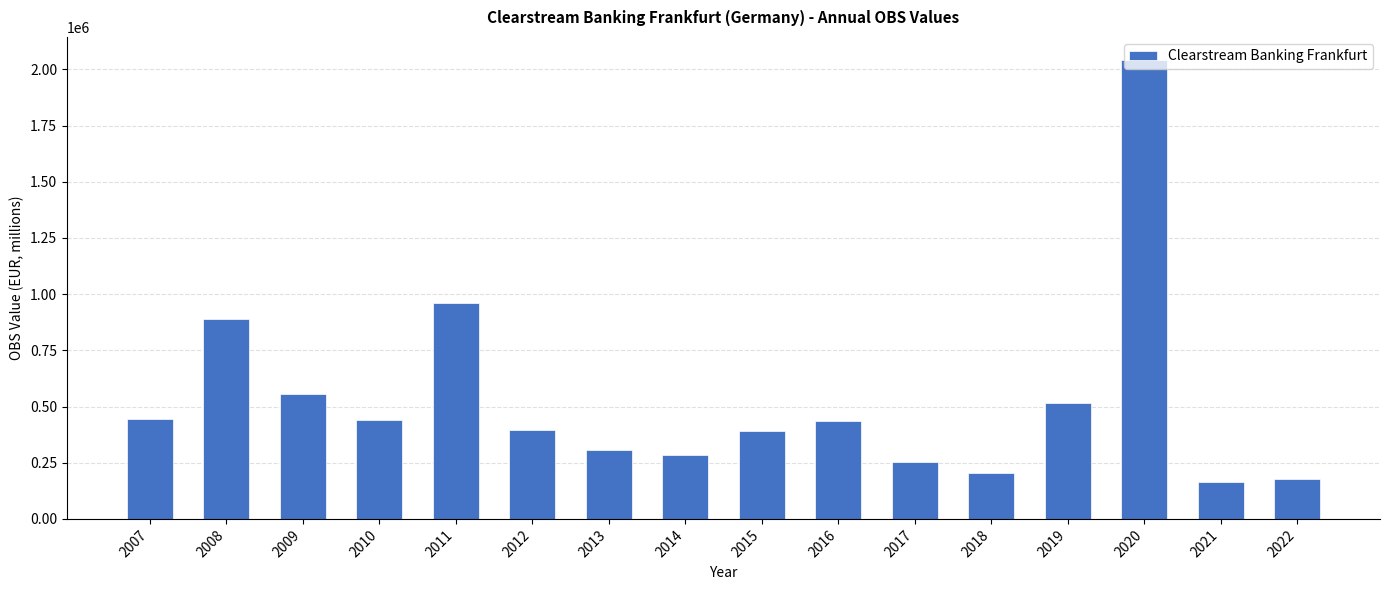

Where does the data first go above 435810?

2007